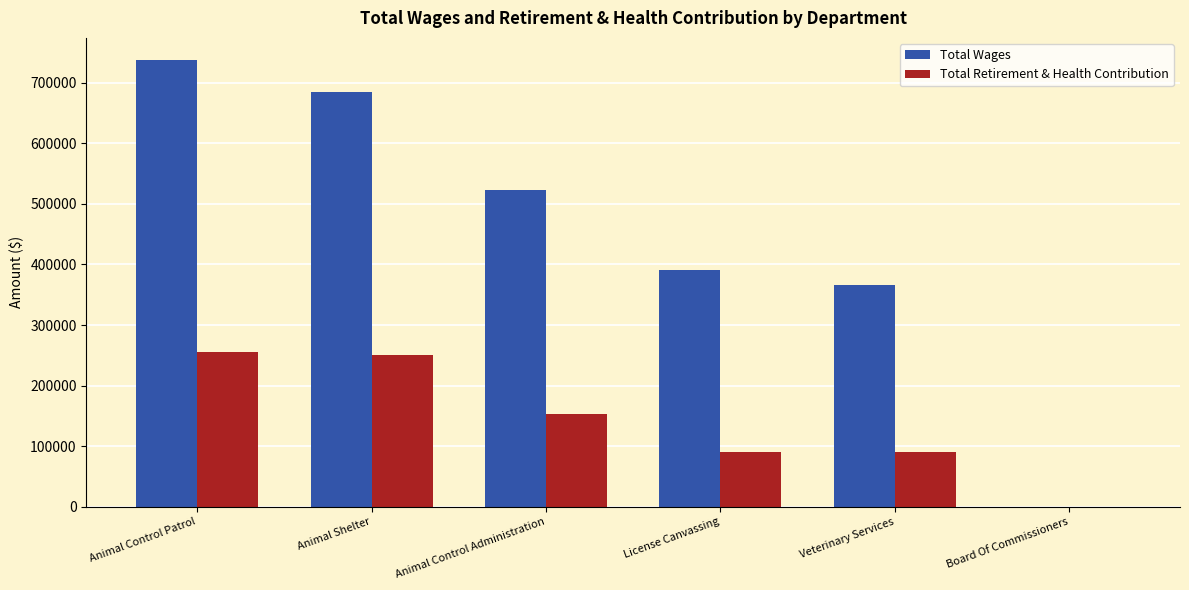

Between Animal Control Patrol and Board Of Commissioners, which series saw the biggest shift?

Total Wages